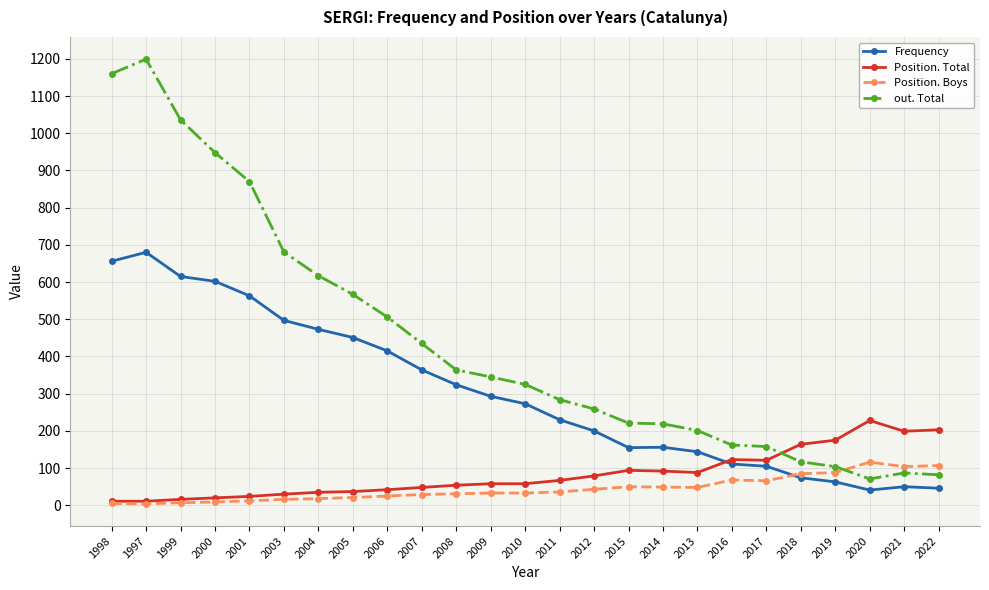

What value does the out. Total series have at 2018, to the nearest 100?

100